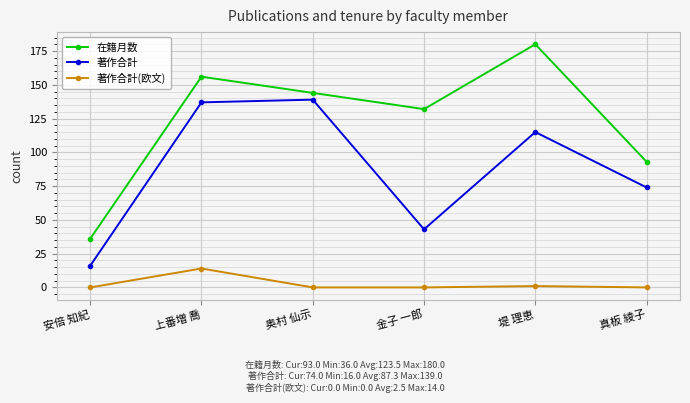

Does the chart display data point markers on the line(s)?

Yes